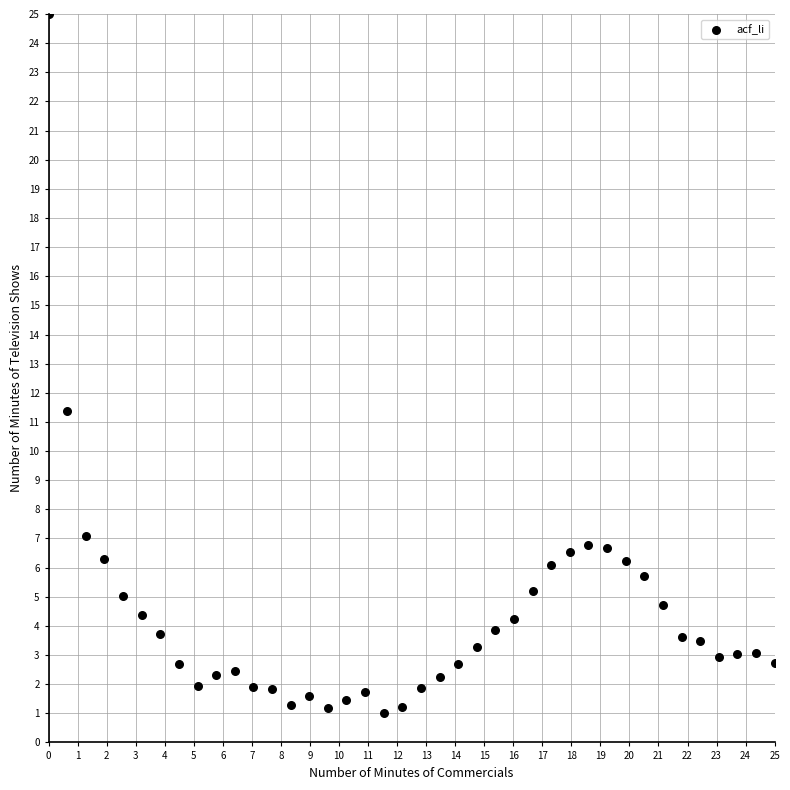

What is the range of Y values (max minus min)?

24.0